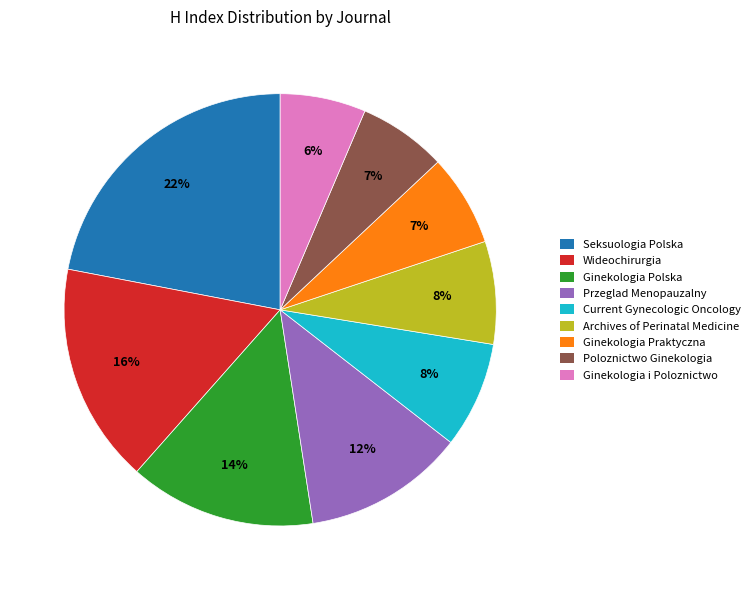

True or false: Ginekologia Polska accounts for 14% of the total.

True